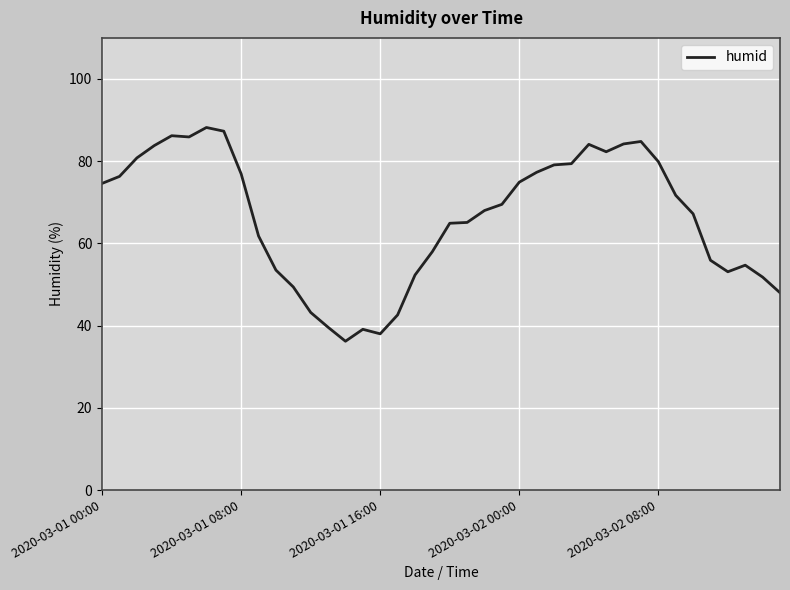

What is the smallest value displayed?

36.2